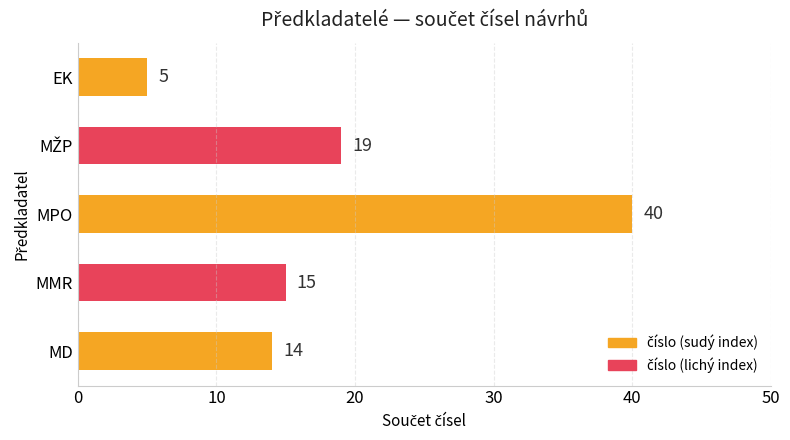

At which category does the chart reach its minimum across all series?

EK